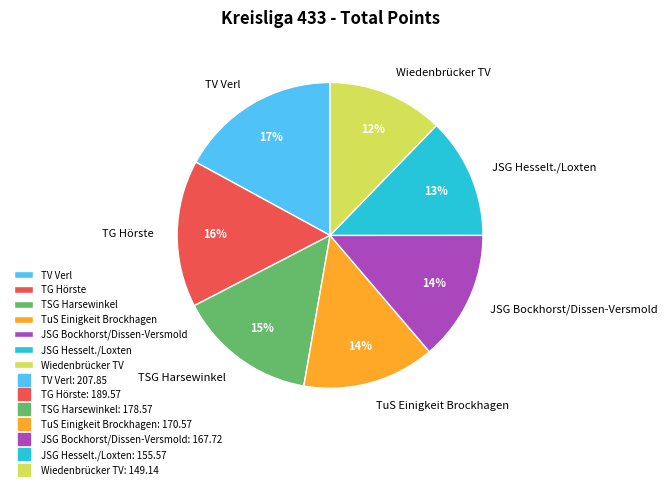

Is JSG Bockhorst/Dissen-Versmold the majority of the pie?

No